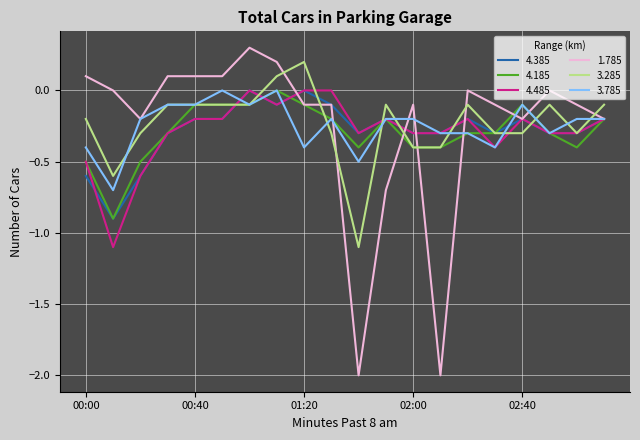

Which series has the largest range (max minus min)?

1.785